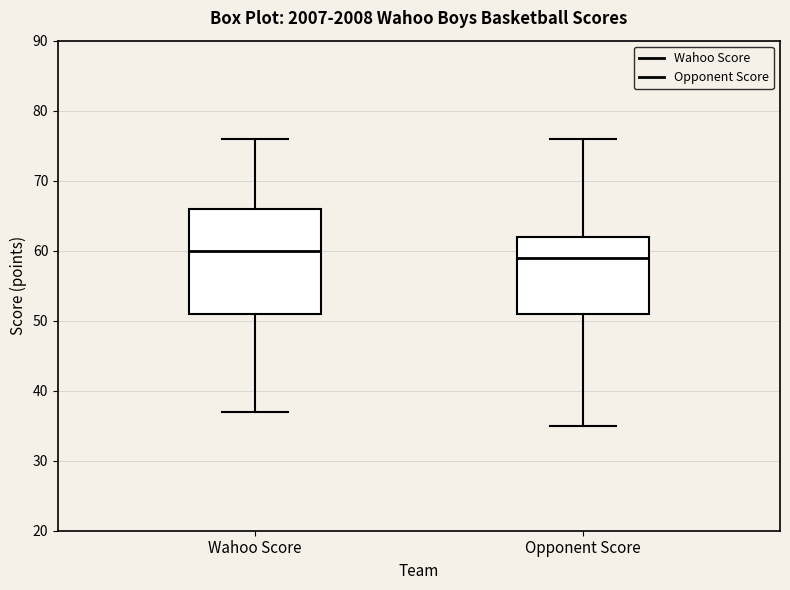

Where does the lower whisker of the box for Opponent Score end on the y-axis? The values are not printed on the chart, so give them approximately, as read against the axis.

35